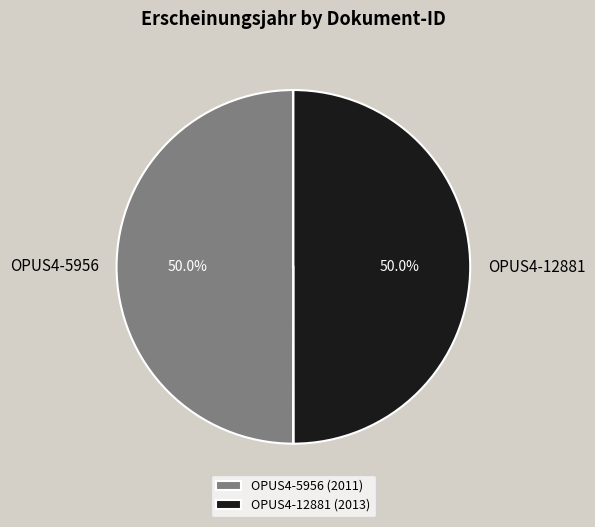

What is the total percentage of OPUS4-5956 and OPUS4-12881?

100.0%